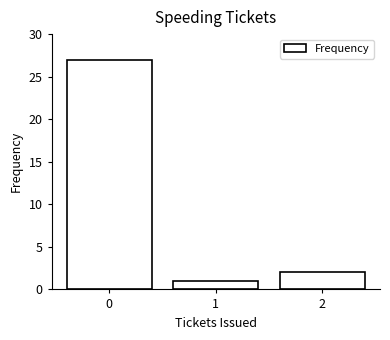

Reading left to right, transcribe all the data shown in this chart.

27	1	2